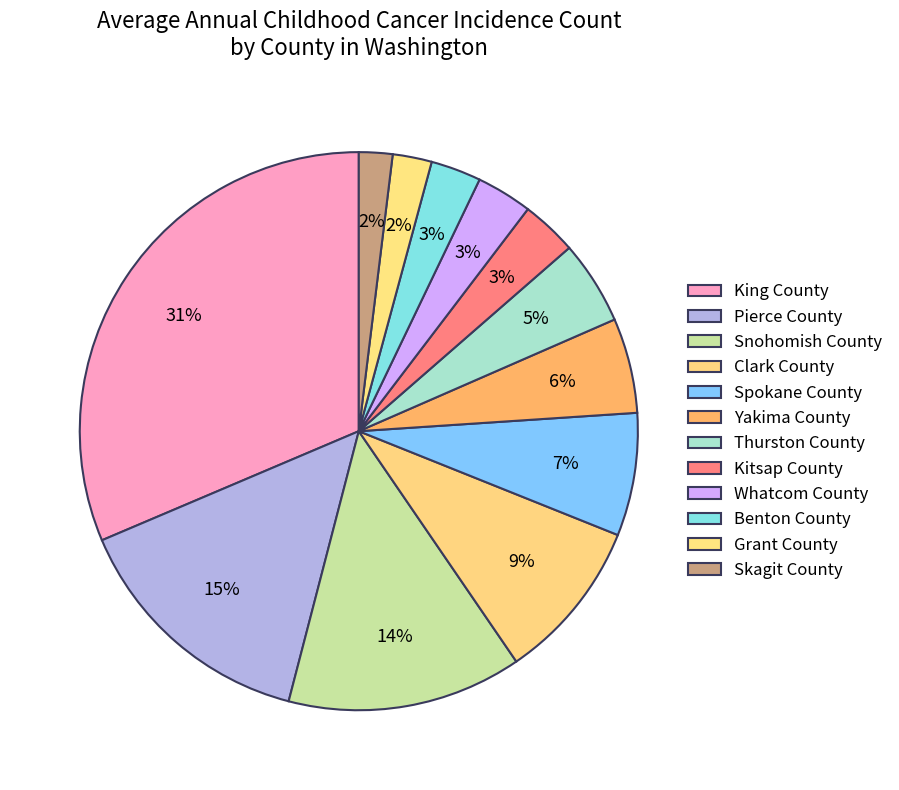

Which category has the smallest portion of the pie?

Skagit County